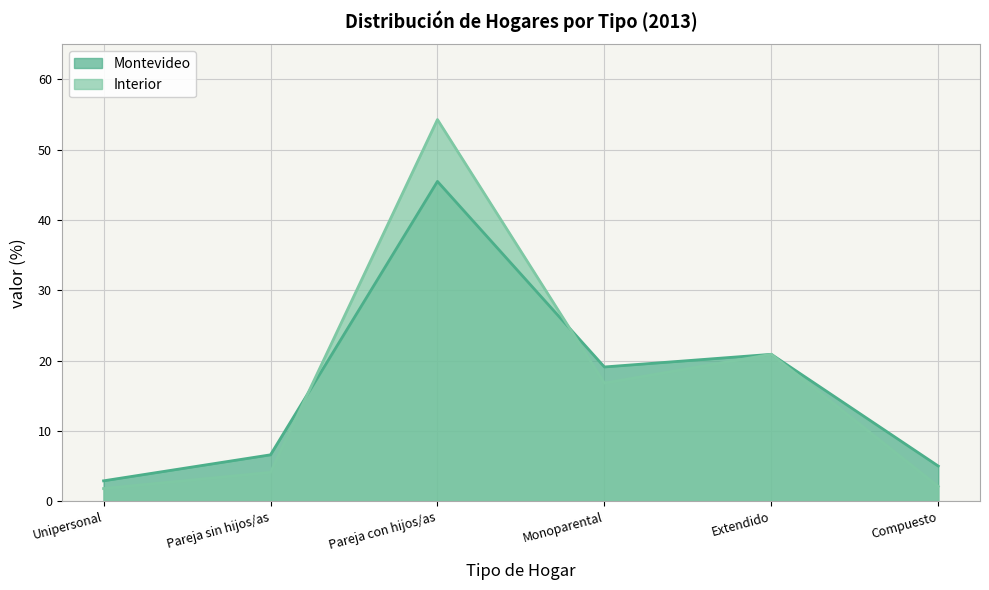

Where is the first local minimum for Interior?

Monoparental